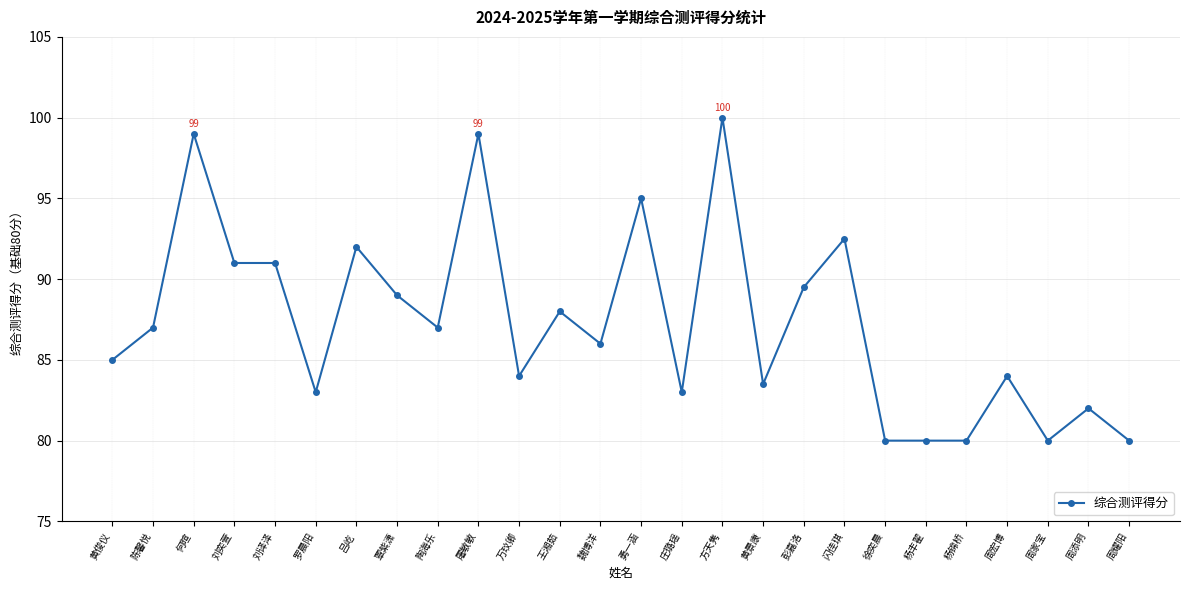

What is the average value?

87.3